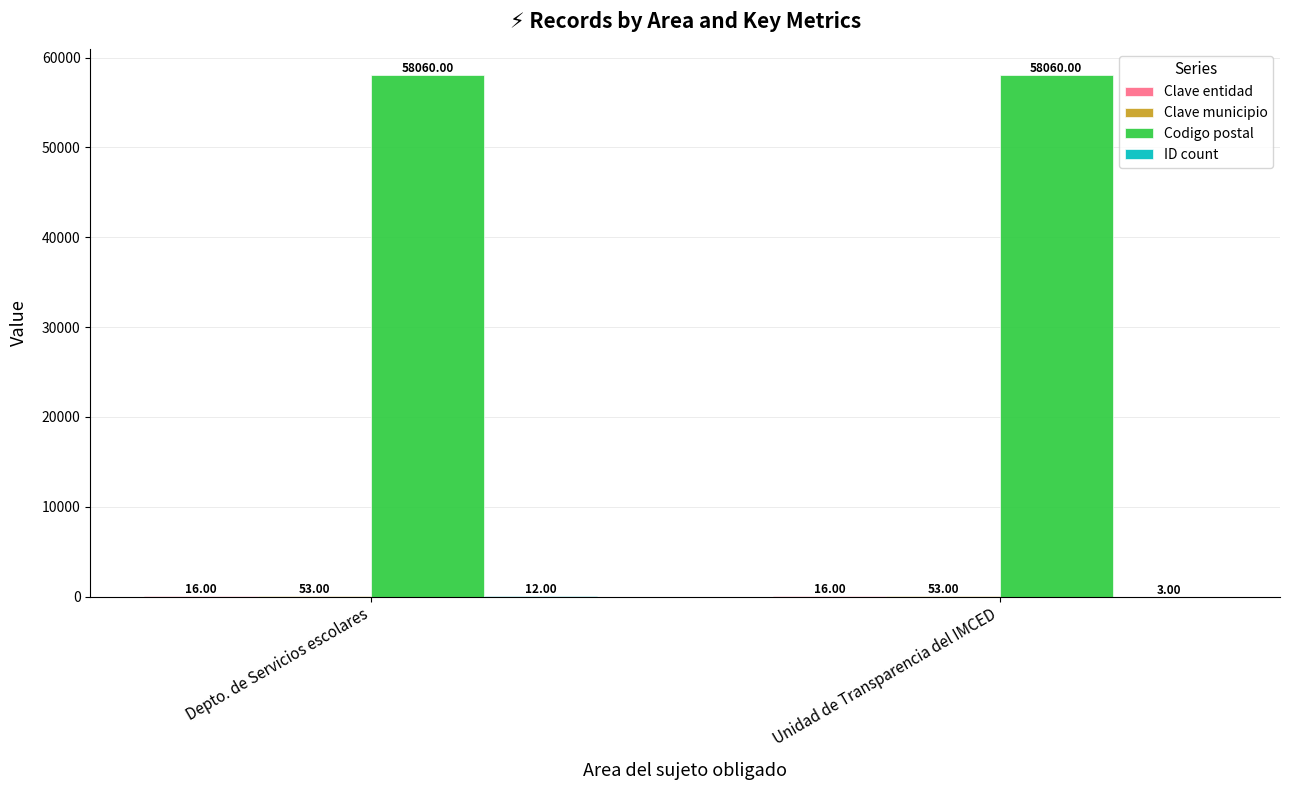

What is the sum of all Codigo postal values?

116120